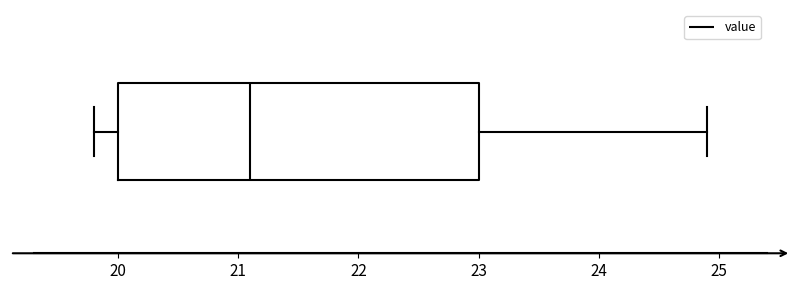

Where does the left whisker of the box end on the x-axis? The values are not printed on the chart, so give them approximately, as read against the axis.

19.8